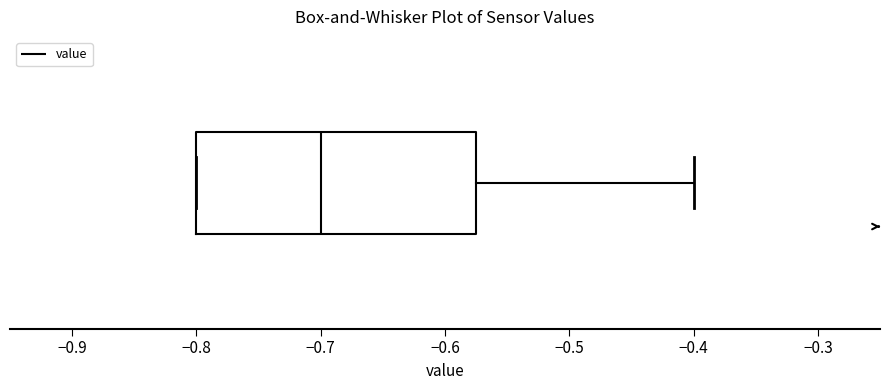

Transcribe this box plot: give where the median line is, the range the box spans, and where the two whiskers end, as read against the x-axis. The values are not printed on the chart, so give them approximately, as read against the axis.

median -0.70, box -0.80 to -0.57, whiskers -0.80 to -0.40